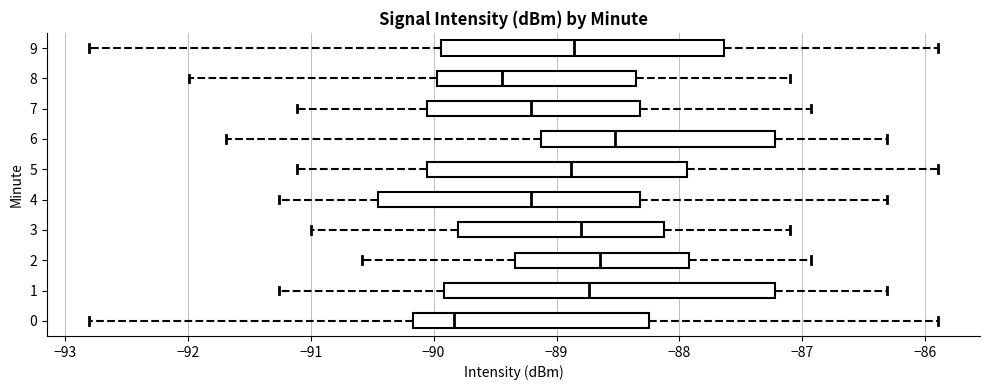

Reading bottom to top, transcribe this box plot: for each box, give where its median line is, the range the box spans, and where its two whiskers end, as read against the x-axis. The values are not printed on the chart, so give them approximately, as read against the axis.

0: median -89.8, box -90.2 to -88.2, whiskers -92.8 to -85.9
1: median -88.7, box -89.9 to -87.2, whiskers -91.3 to -86.3
2: median -88.6, box -89.3 to -87.9, whiskers -90.6 to -86.9
3: median -88.8, box -89.8 to -88.1, whiskers -91.0 to -87.1
4: median -89.2, box -90.5 to -88.3, whiskers -91.3 to -86.3
5: median -88.9, box -90.1 to -87.9, whiskers -91.1 to -85.9
6: median -88.5, box -89.1 to -87.2, whiskers -91.7 to -86.3
7: median -89.2, box -90.1 to -88.3, whiskers -91.1 to -86.9
8: median -89.4, box -90.0 to -88.3, whiskers -92.0 to -87.1
9: median -88.9, box -89.9 to -87.6, whiskers -92.8 to -85.9